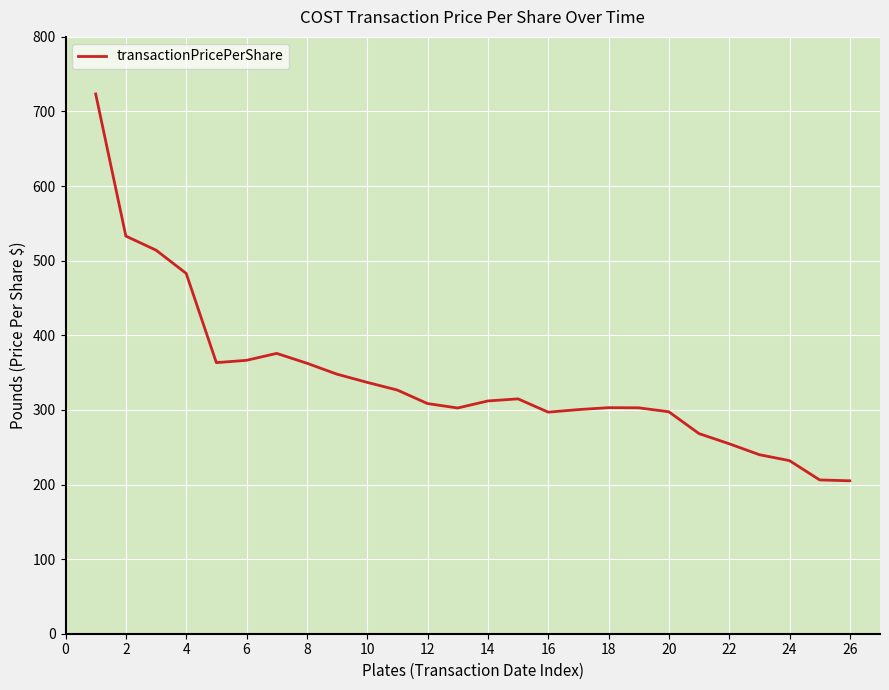

What is the difference between the maximum and minimum values?

518.5